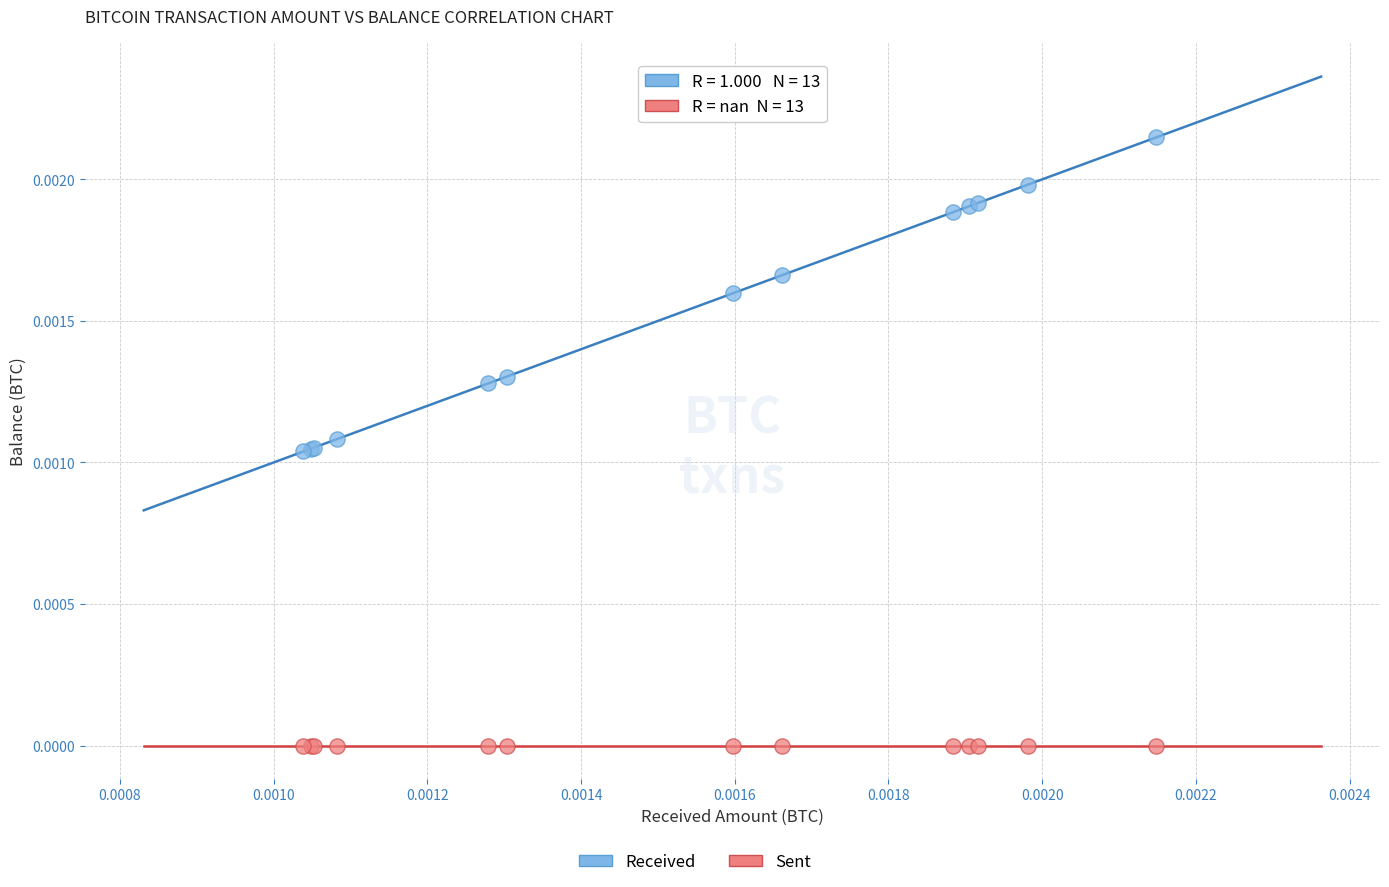

Which series reaches the minimum Y coordinate?

Sent